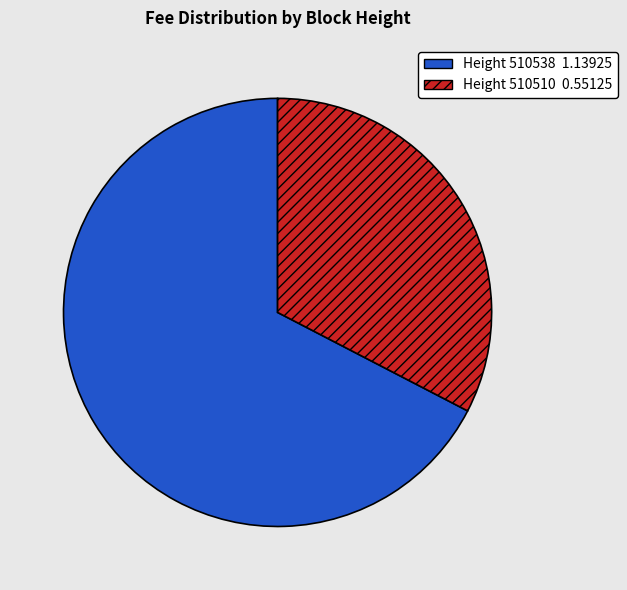

What is the smallest slice in the pie chart?

Height 510510 0.55125